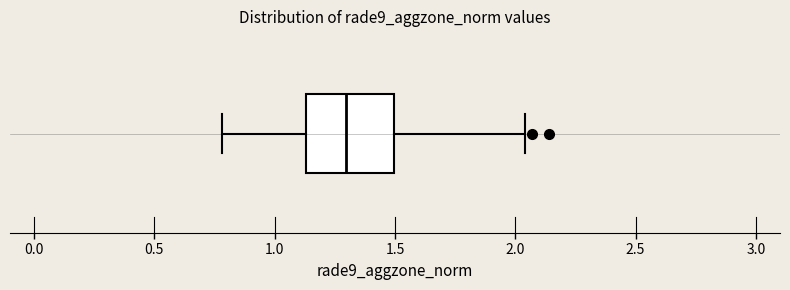

Transcribe this box plot: give where the median line is, the range the box spans, and where the two whiskers end, as read against the x-axis. The values are not printed on the chart, so give them approximately, as read against the axis.

median 1.30, box 1.15 to 1.50, whiskers 0.80 to 2.05